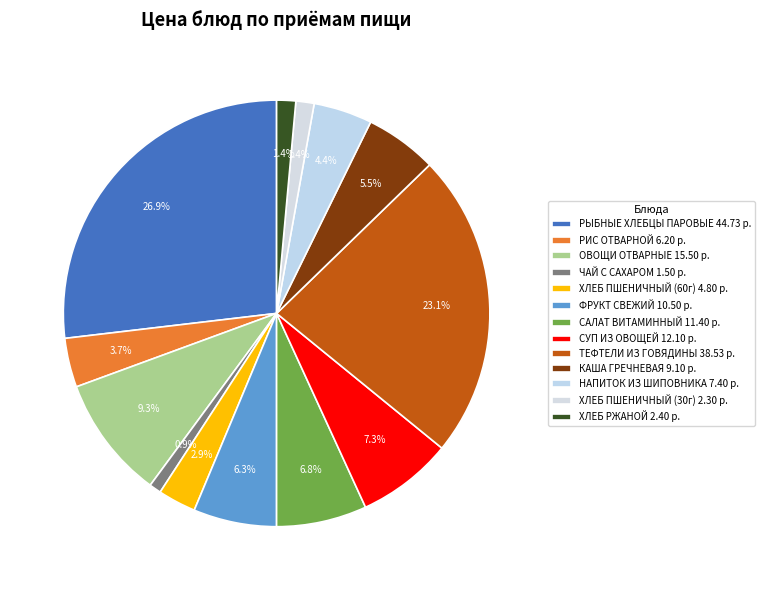

Combined, what portion of the pie is НАПИТОК ИЗ ШИПОВНИКА and ОВОЩИ ОТВАРНЫЕ?

13.8%